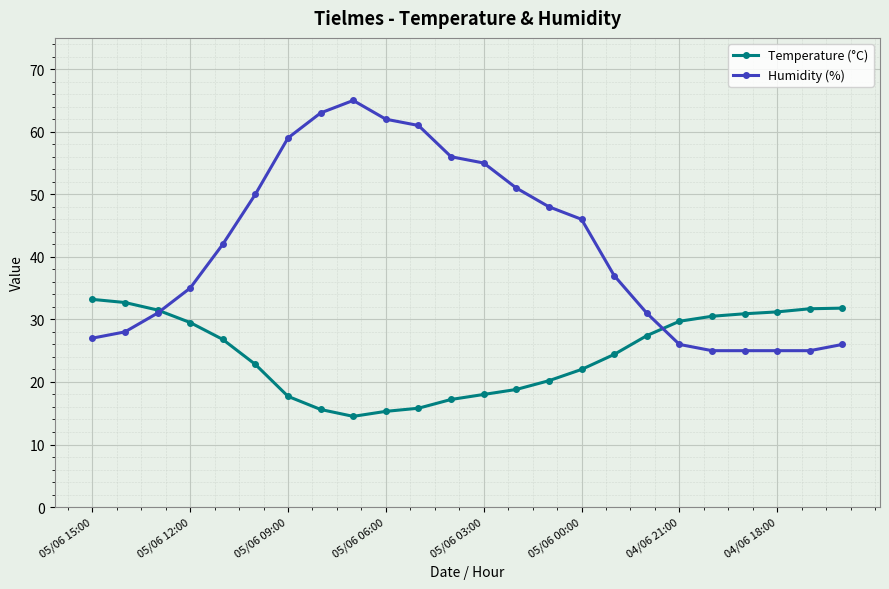

What is the value of the Humidity (%) point at the 9th from the left?

65.0